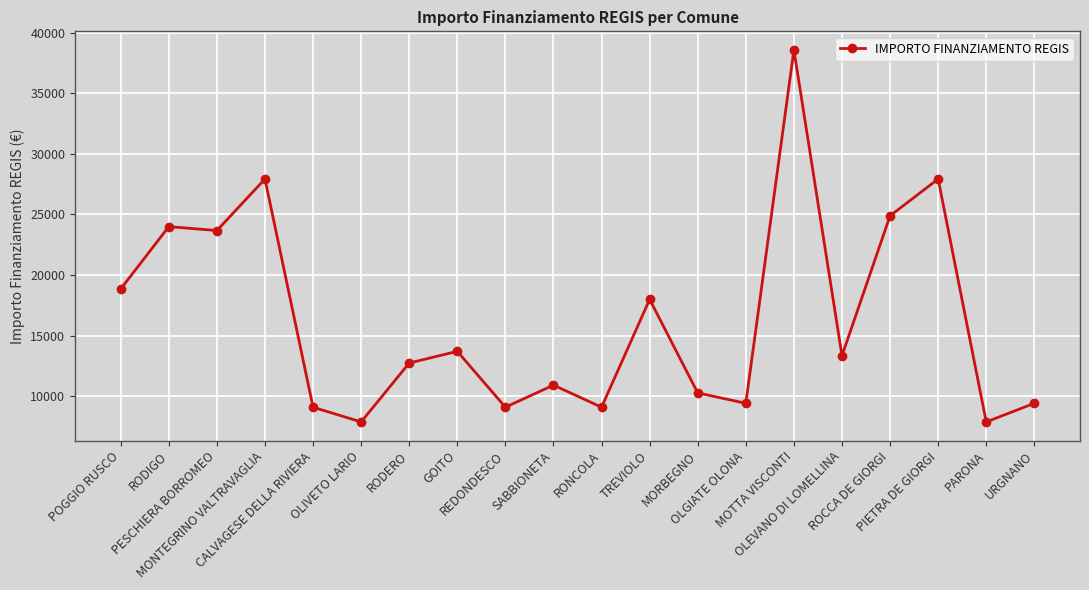

Where is the data nearest to the value 23228?

PESCHIERA BORROMEO